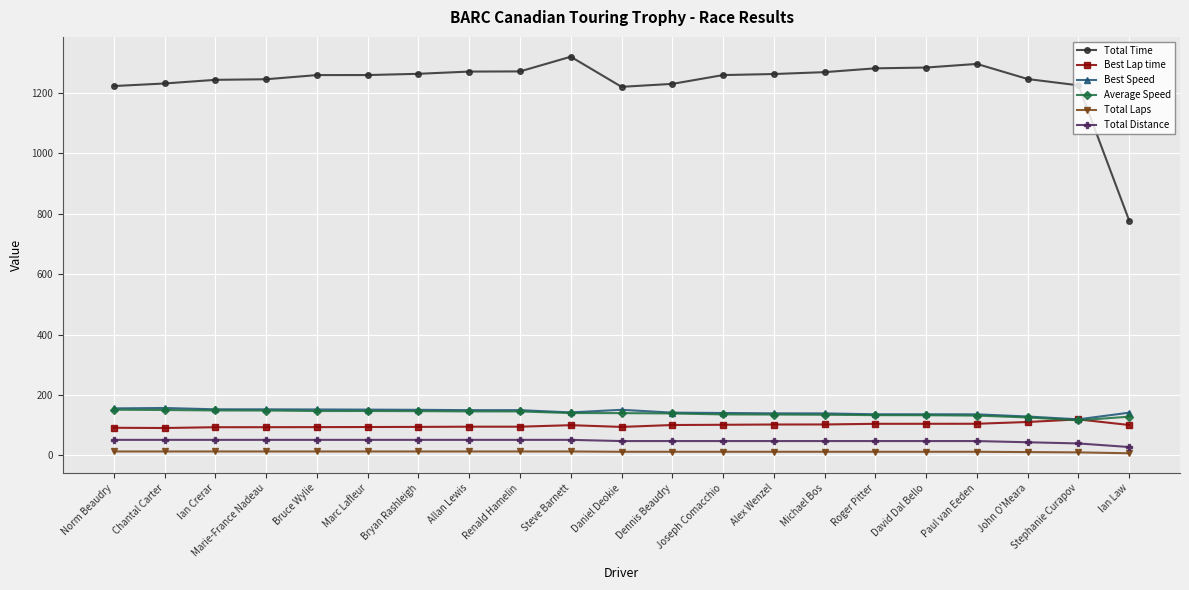

What is the difference between the highest and lowest values at Norm Beaudry?

1210.4